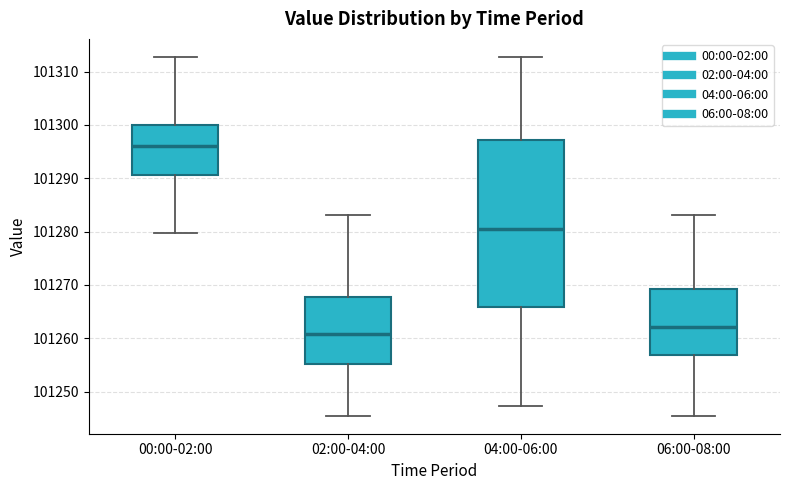

Reading left to right, read every box against the y-axis: the position of its median line, the range the box covers, and the ends of its whiskers. The values are not printed on the chart, so give them approximately, as read against the axis.

00:00-02:00: median 101296, box 101291 to 101300, whiskers 101280 to 101313
02:00-04:00: median 101261, box 101255 to 101268, whiskers 101245 to 101283
04:00-06:00: median 101280, box 101266 to 101297, whiskers 101247 to 101313
06:00-08:00: median 101262, box 101257 to 101269, whiskers 101245 to 101283